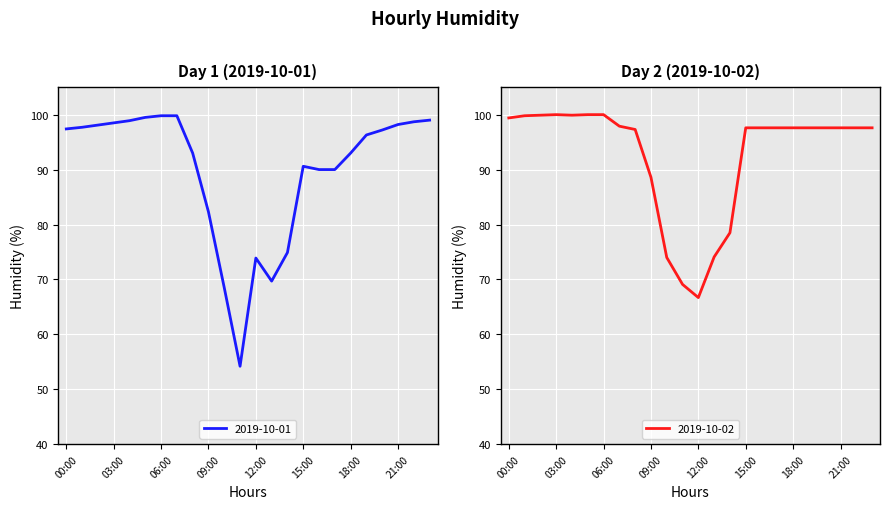

In 2019-10-01, how many points are higher than both neighbors (excluding endpoints)?

2